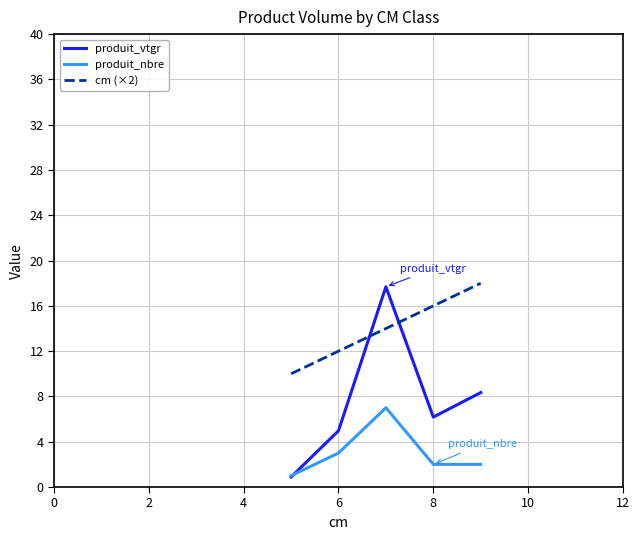

What is the highest value of the produit_nbre series?

7.0